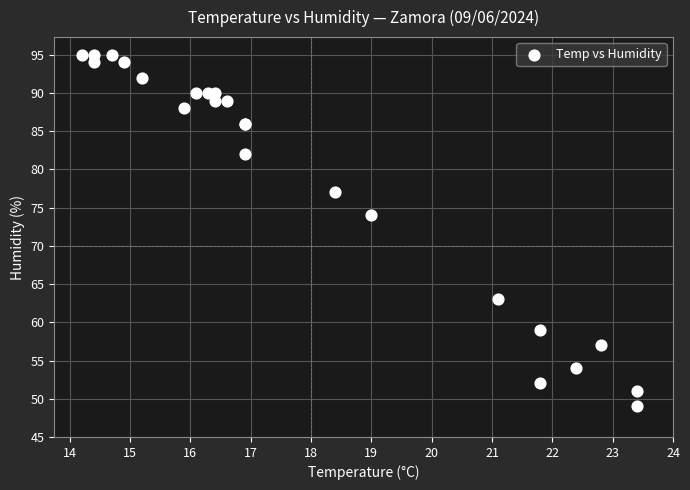

What Y value in the scatter plot is closest to 72?

74